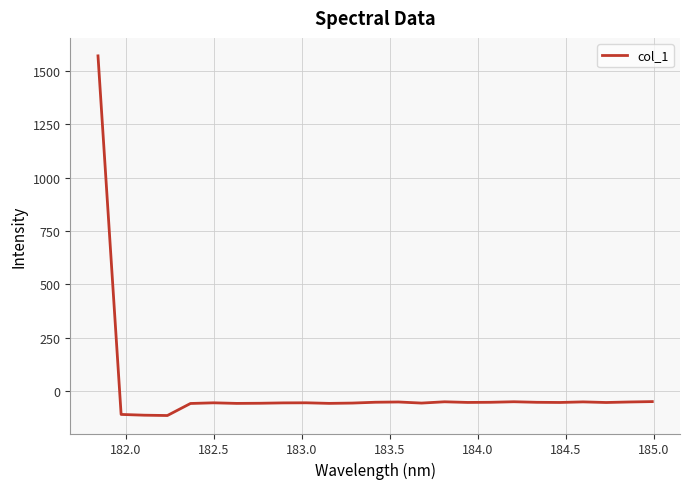

What is the smallest value displayed?

-114.2